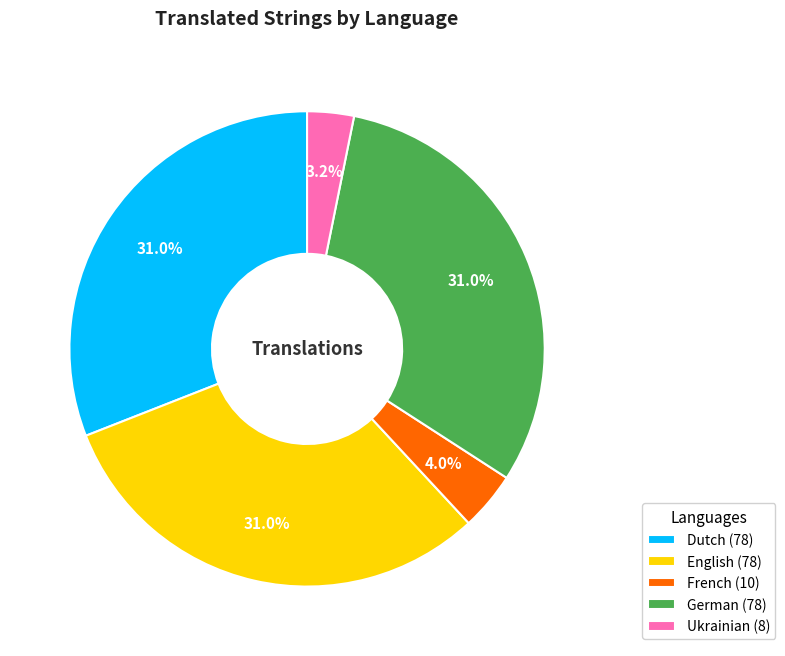

To the nearest percent, what is the average slice percentage?

20%